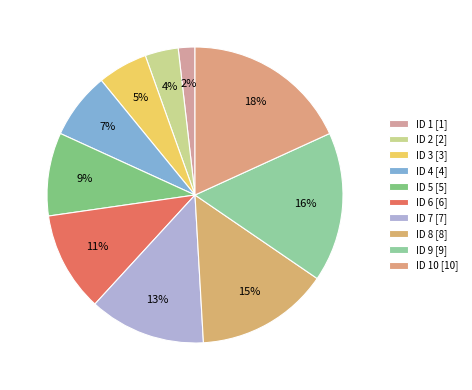

Is there any slice that represents more than half of the pie?

No